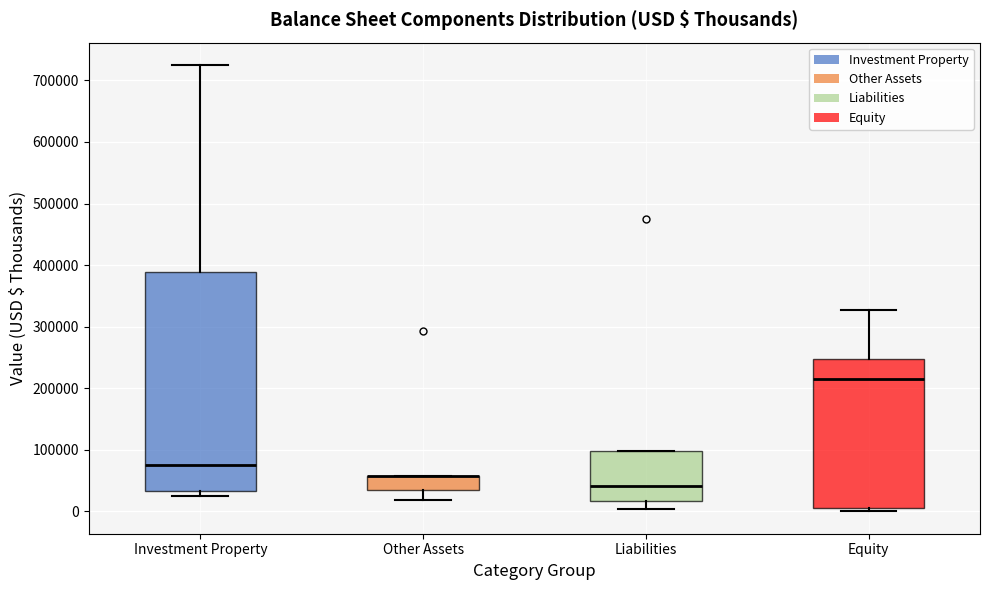

Reading left to right, transcribe this box plot: for each box, give where its median line is, the range the box spans, and where its two whiskers end, as read against the y-axis. The values are not printed on the chart, so give them approximately, as read against the axis.

Investment Property: median 80000, box 30000 to 390000, whiskers 20000 to 730000
Other Assets: median 60000 (drawn on the box's upper edge), box 30000 to 60000, whiskers 20000 to 60000
Liabilities: median 40000, box 20000 to 100000, whiskers 0 to 100000
Equity: median 220000, box 10000 to 250000, whiskers 0 to 330000